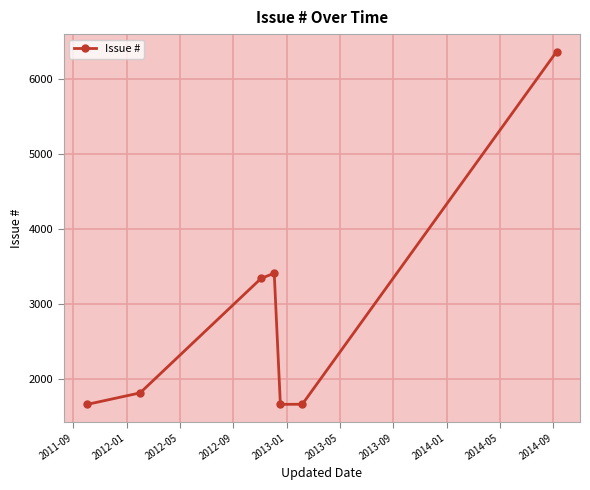

What is the value of the 5th point from the left?

1658